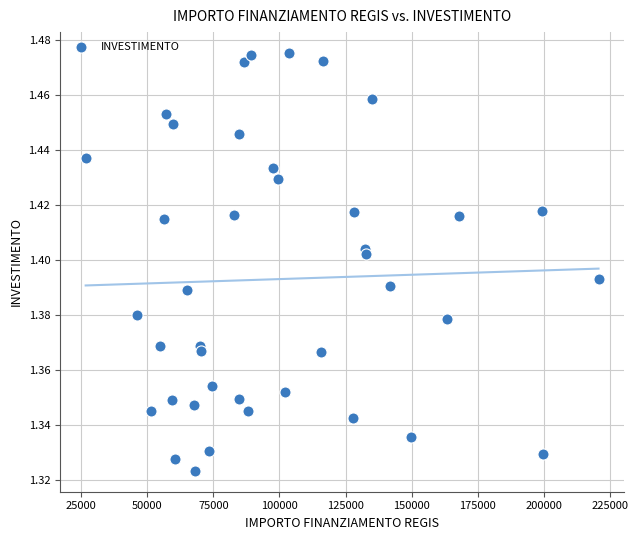

What is the range of X values (max minus min)?

193933.1